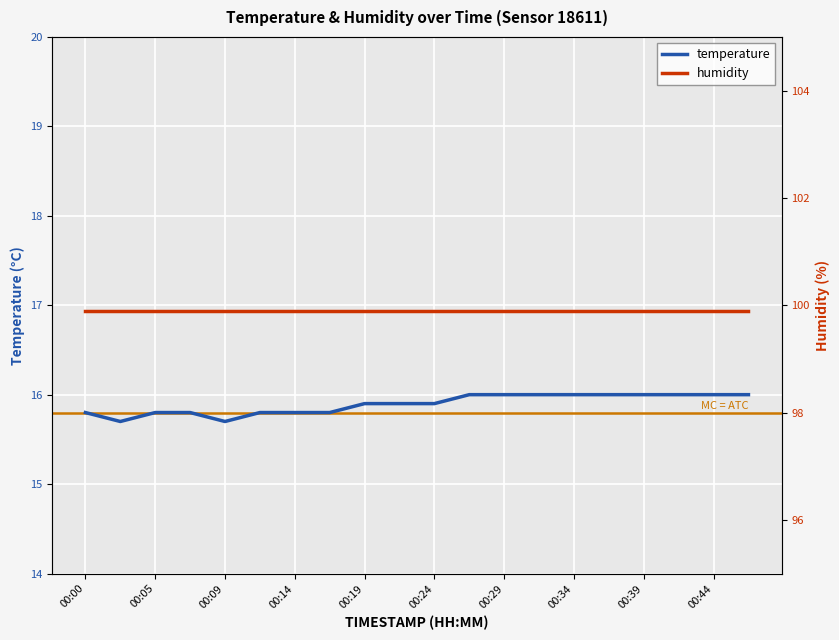

The value of temperature at 00:00 is 9.7. True or false?

False